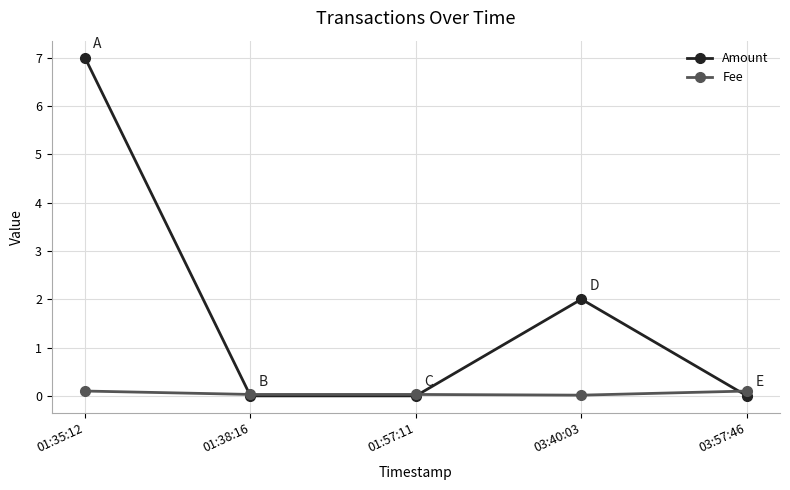

Is the value of Fee at 01:57:11 greater than the value of Amount at 03:40:03?

No